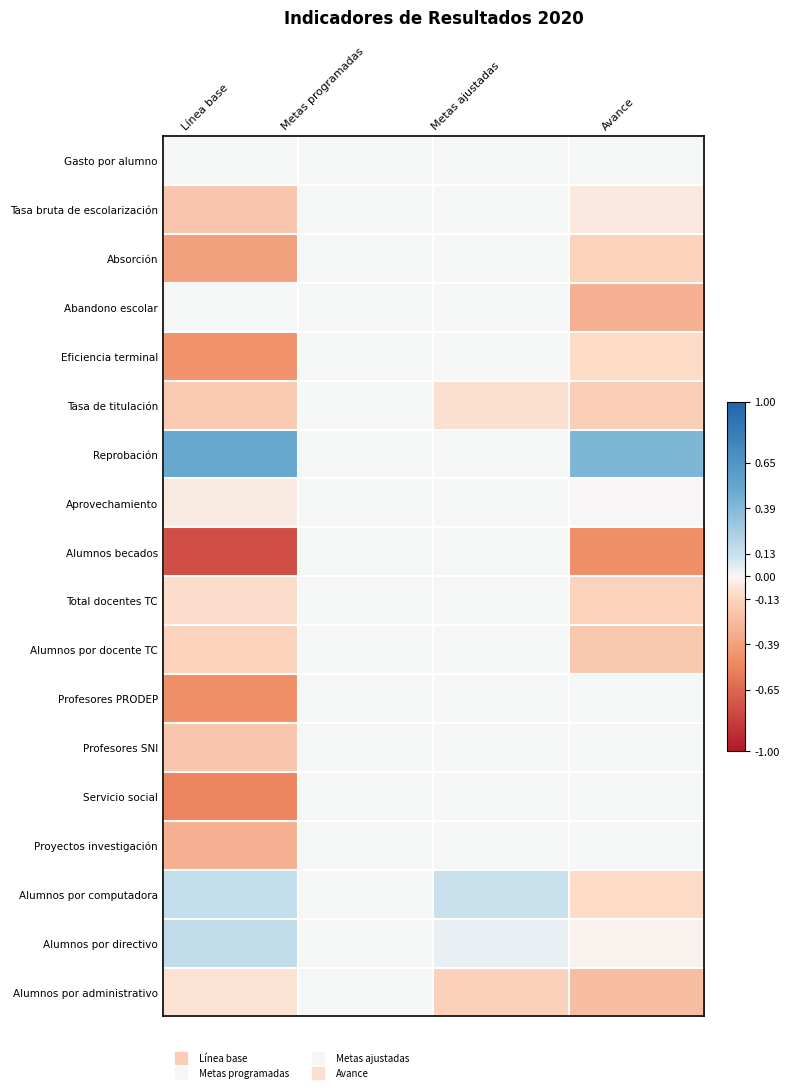

Rank the series by their maximum value, from highest to lowest.

Reprobación, Alumnos por directivo, Alumnos por computadora, Gasto por alumno, Tasa bruta de escolarización, Absorción, Abandono escolar, Eficiencia terminal, Tasa de titulación, Aprovechamiento, Alumnos becados, Total docentes TC, Alumnos por docente TC, Profesores PRODEP, Profesores SNI, Servicio social, Proyectos investigación, Alumnos por administrativo